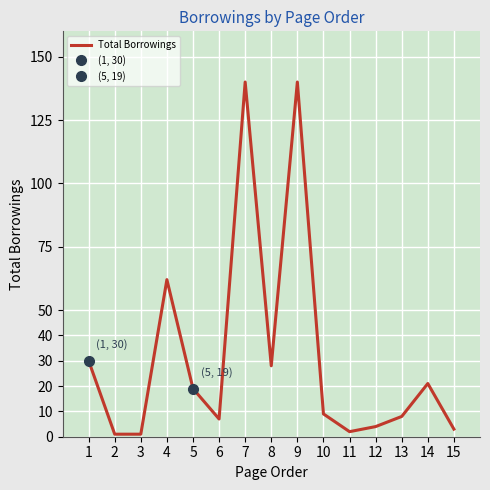

True or false: the data shows 9 at 10.

True